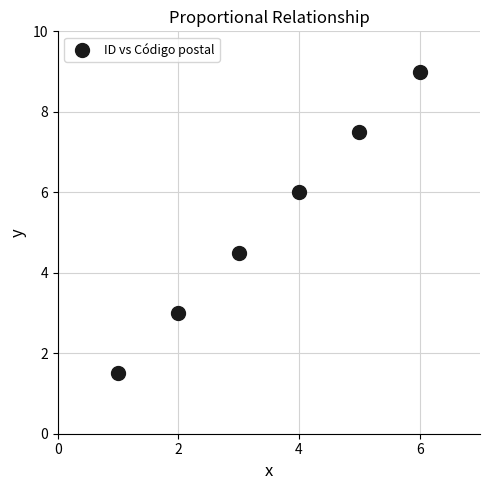

What is the average X value?

3.5